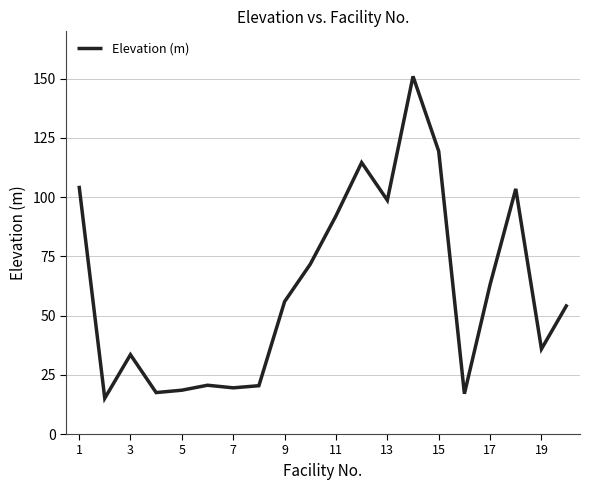

What is the greatest value displayed?

151.0